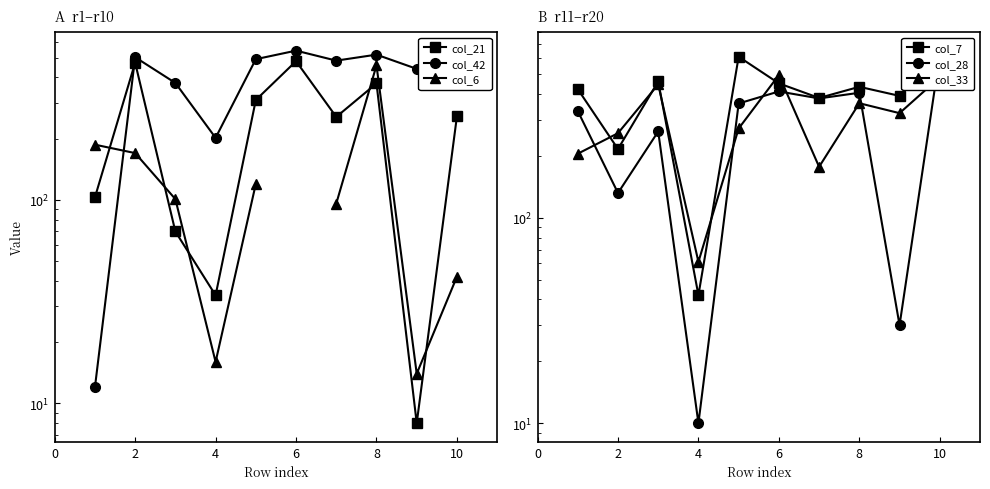

At which category does col_21 reach its first local peak?

2